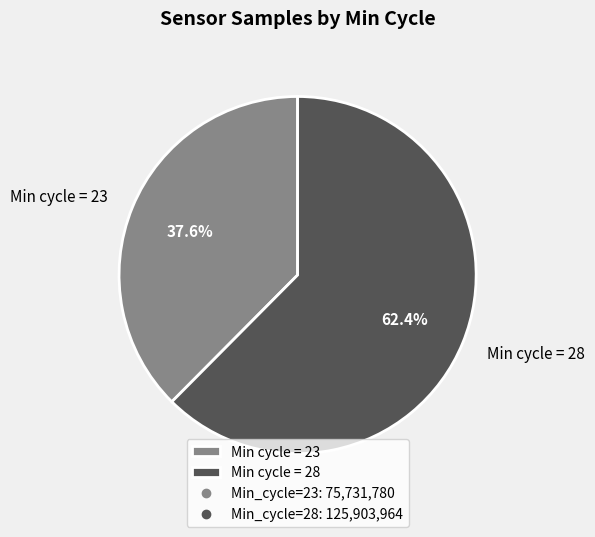

Approximately how many times larger is the value at Min cycle = 23 compared to Min cycle = 28?

0.6